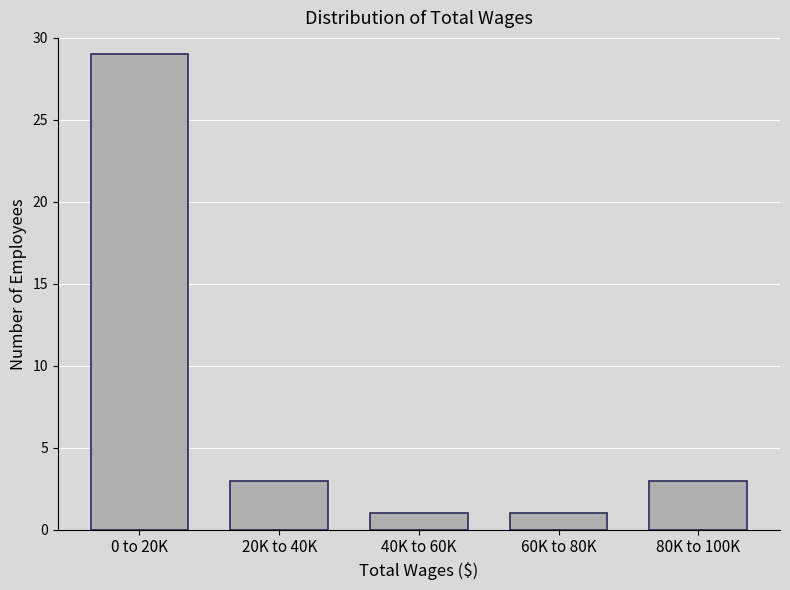

Reading right to left, extract all data points from this chart.

3	1	1	3	29